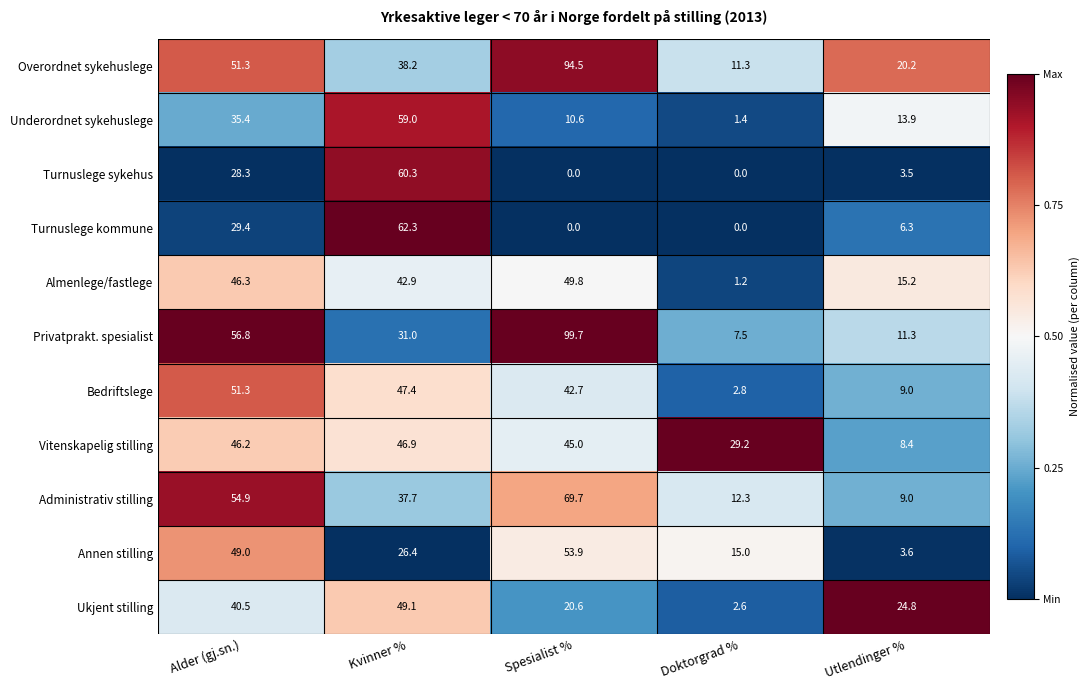

What is the sum of all Turnuslege kommune values?

98.0